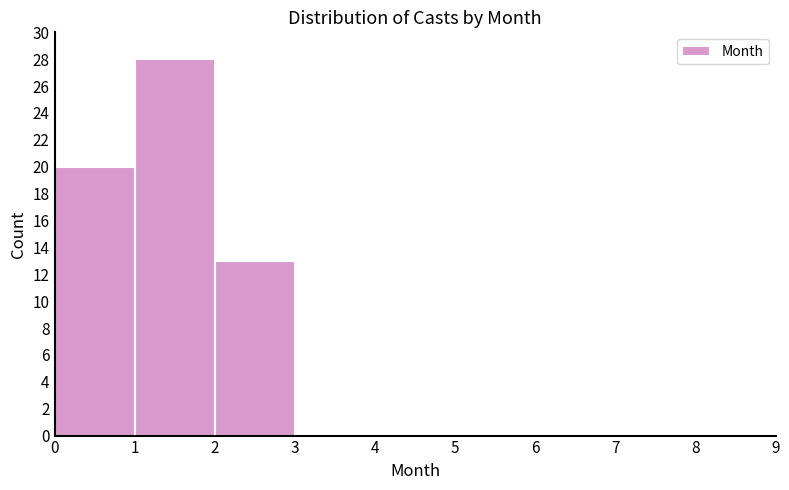

What is the height of the bar covering 2 to 3 on the x-axis? The values are not printed on the chart, so give them approximately, as read against the axis.

13